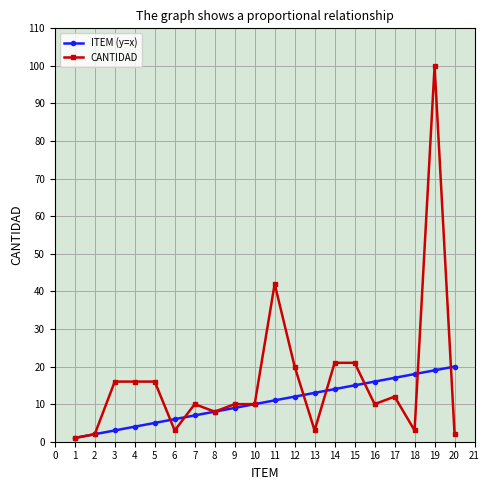

List the series in order of their peak value, lowest first.

ITEM (y=x), CANTIDAD